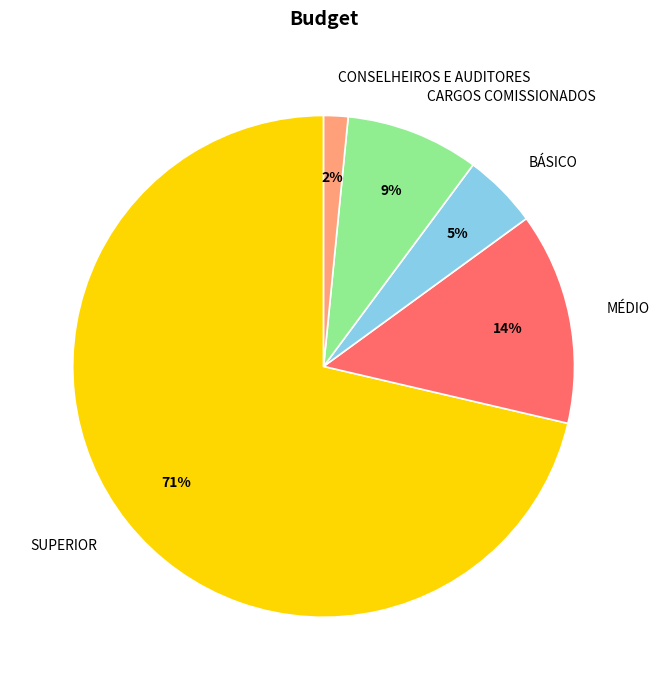

What percentage is the CARGOS COMISSIONADOS slice, to the nearest percent?

9%